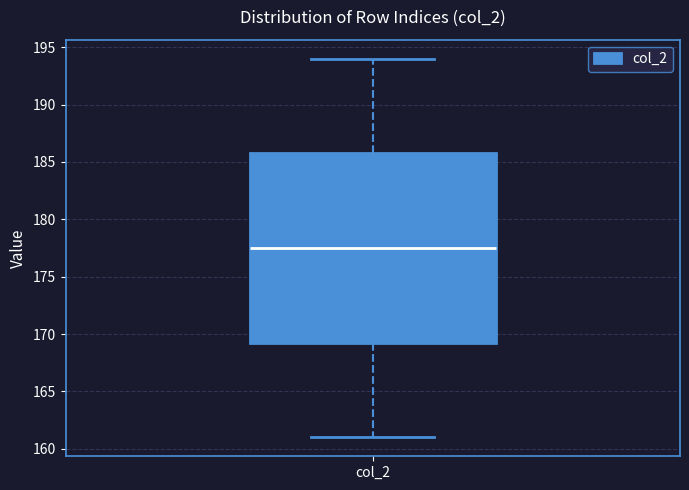

Where does the lower whisker of the box for col_2 end on the y-axis? The values are not printed on the chart, so give them approximately, as read against the axis.

161.0